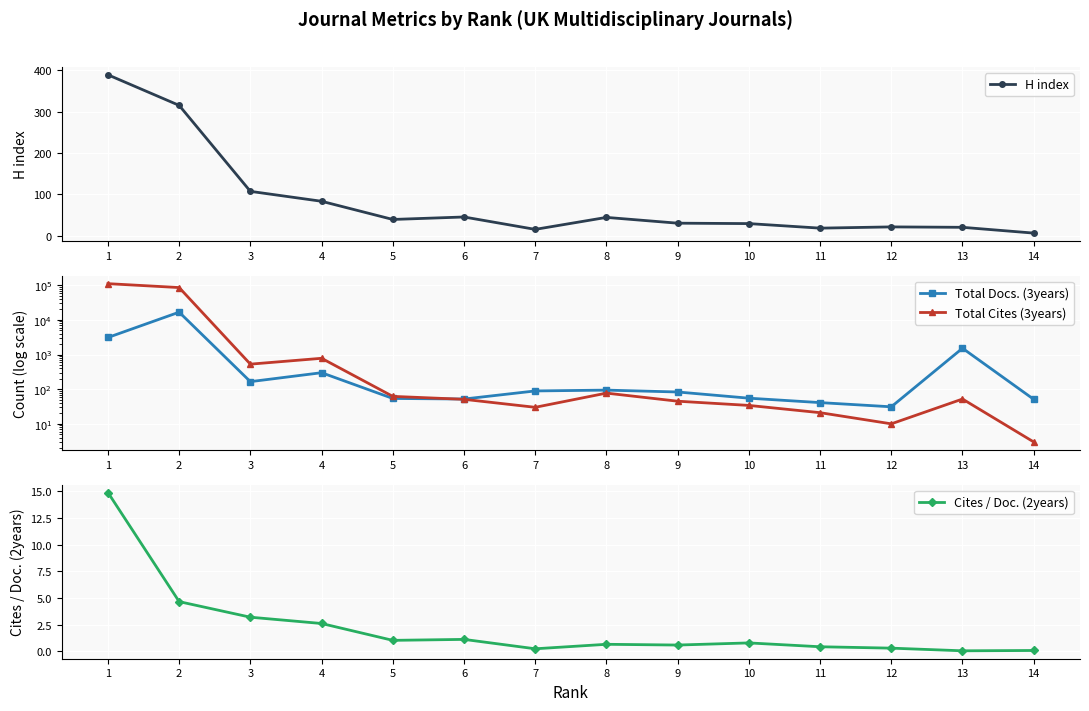

What is the minimum value for Total Cites (3years)?

3.0